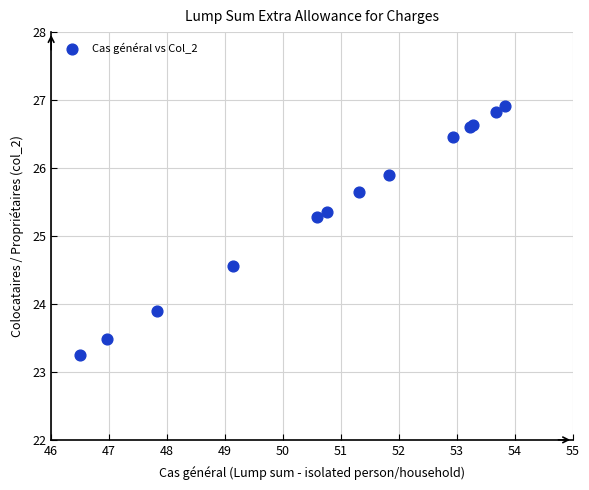

What Y value in the scatter plot is closest to 25?

25.3